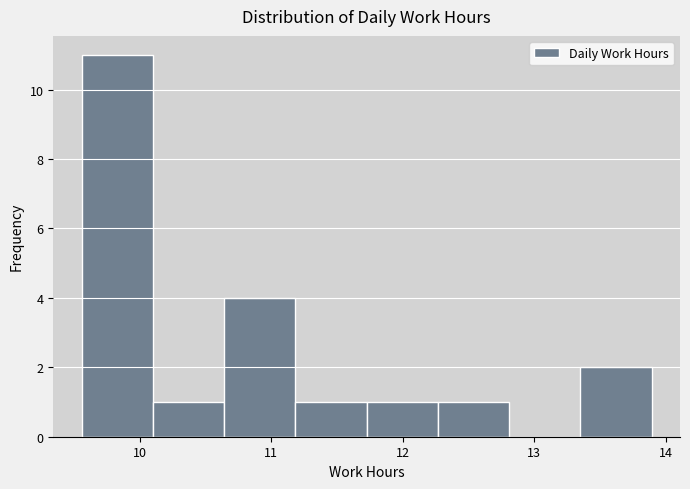

Over which range of the x-axis is the bar tallest?

9.6 to 10.1